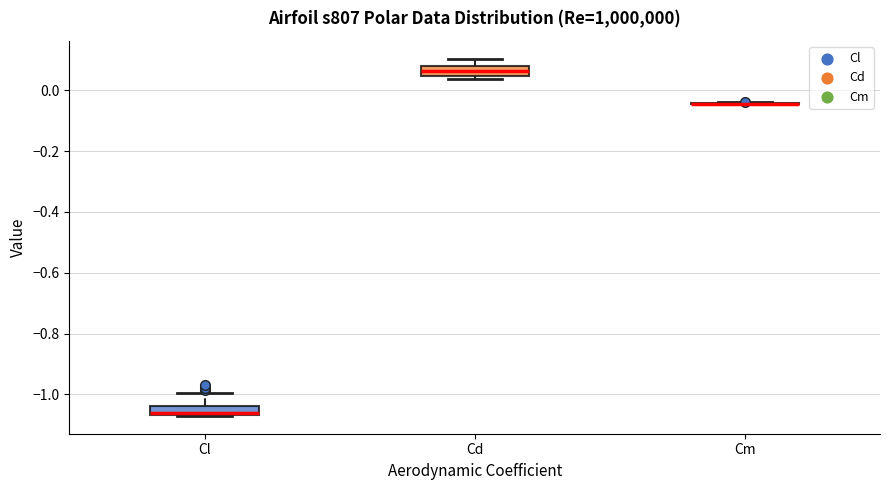

Reading left to right, transcribe this box plot: for each box, give where its median line is, the range the box spans, and where its two whiskers end, as read against the y-axis. The values are not printed on the chart, so give them approximately, as read against the axis.

Cl: median -1.06 (just above the box's lower edge), box -1.06 to -1.04, whiskers -1.08 to -1.00
Cd: median 0.06, box 0.04 to 0.08, whiskers 0.04 (just below the box's lower edge) to 0.10
Cm: box collapsed to a line at -0.04, whiskers -0.04 to -0.04